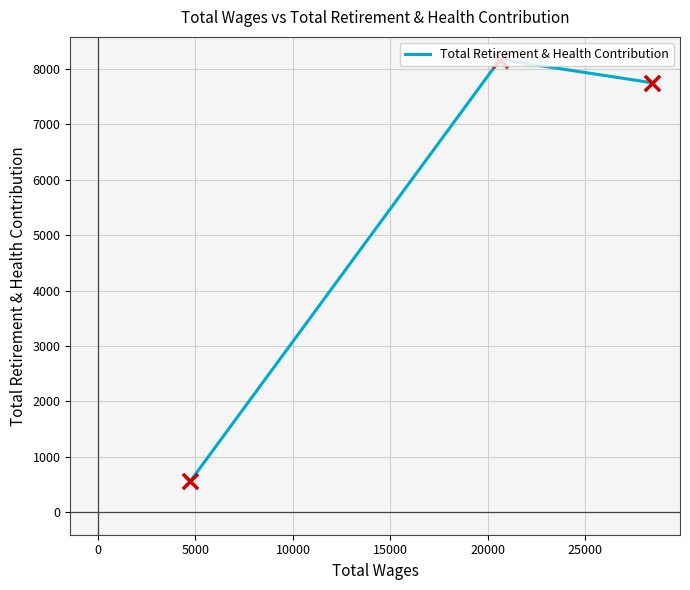

What is the minimum value shown in the chart?

560